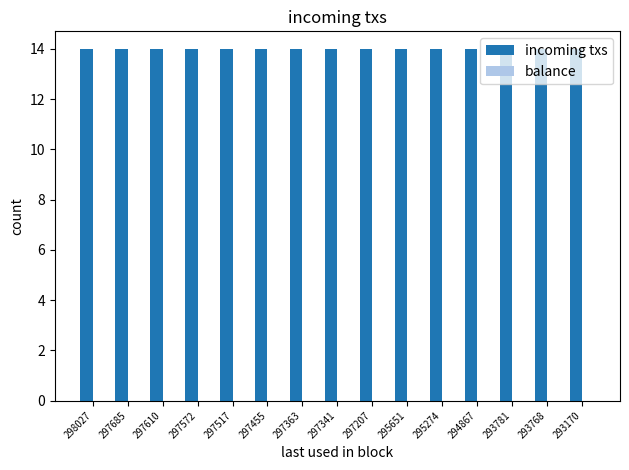

Reading right to left, what are all the values shown in this chart?

incoming txs: 14	14	14	14	14	14	14	14	14	14	14	14	14	14	14
balance: 0	0	0	0	0	0	0	0	0	0	0	0	0	0	0